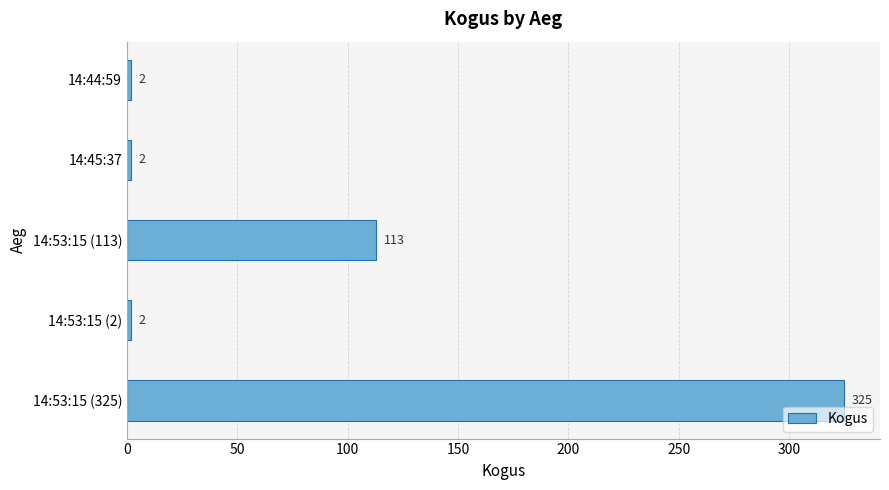

Reading bottom to top, list all the values displayed in this chart.

14:53:15 (325)=325	14:53:15 (2)=2	14:53:15 (113)=113	14:45:37=2	14:44:59=2